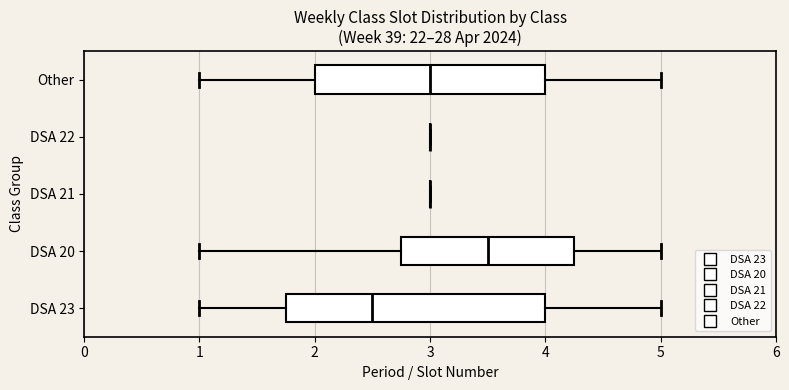

Comparing the boxes themselves (not the whiskers), which one is the widest?

DSA 23